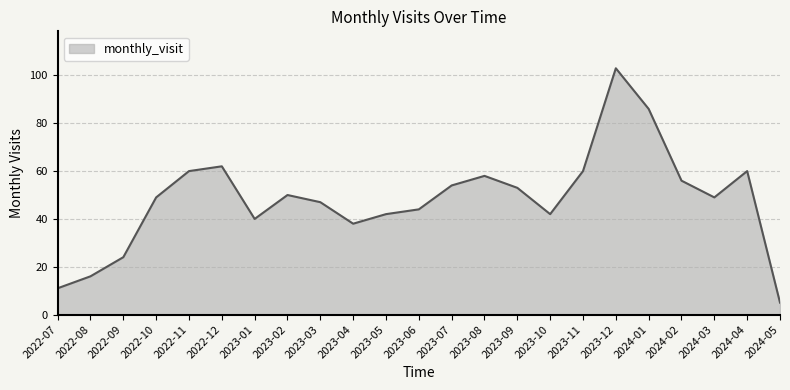

Does the chart display data point markers on the line(s)?

No